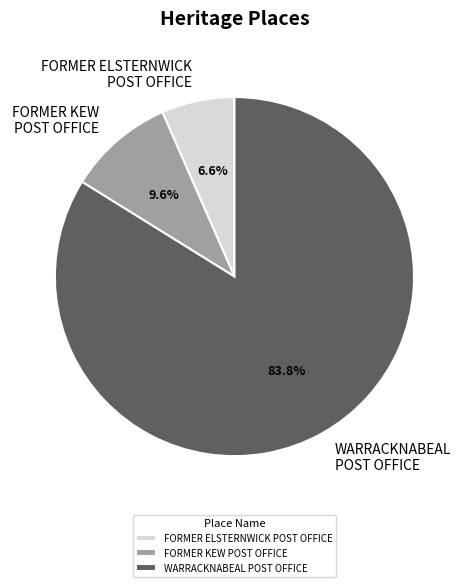

How much of the chart is everything except FORMER ELSTERNWICK POST OFFICE?

93.4%